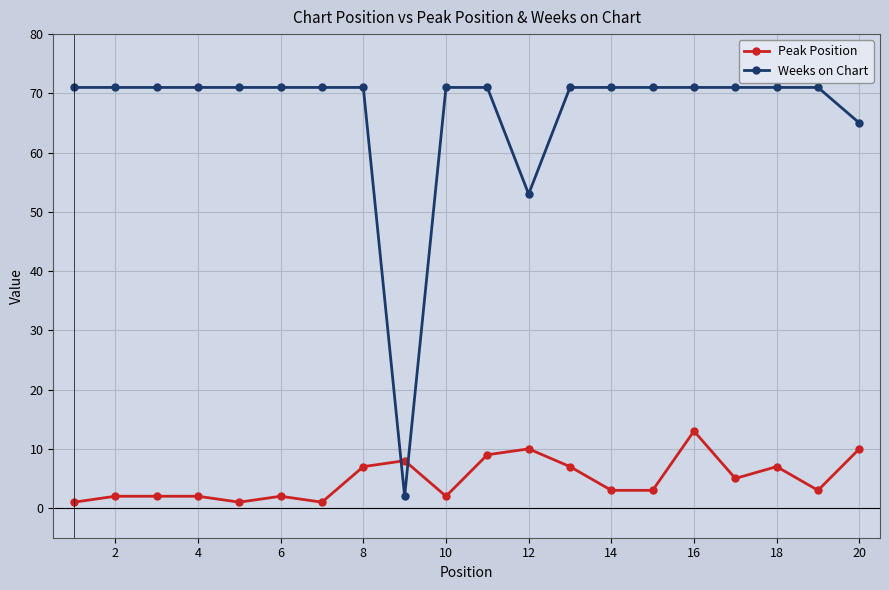

Which series has the largest range (max minus min)?

Weeks on Chart